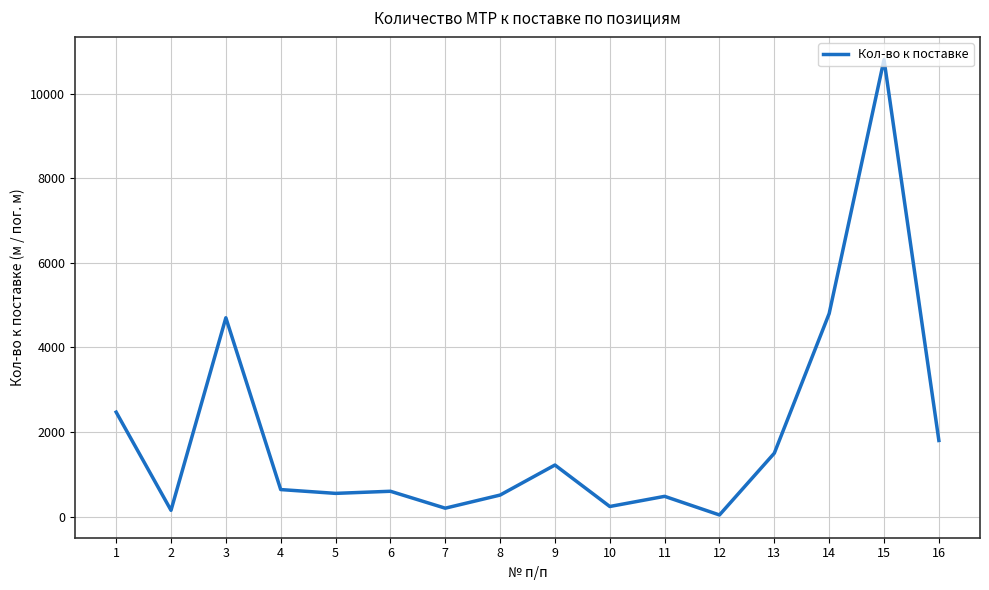

What is the change in value from 10 to 16?

+1560